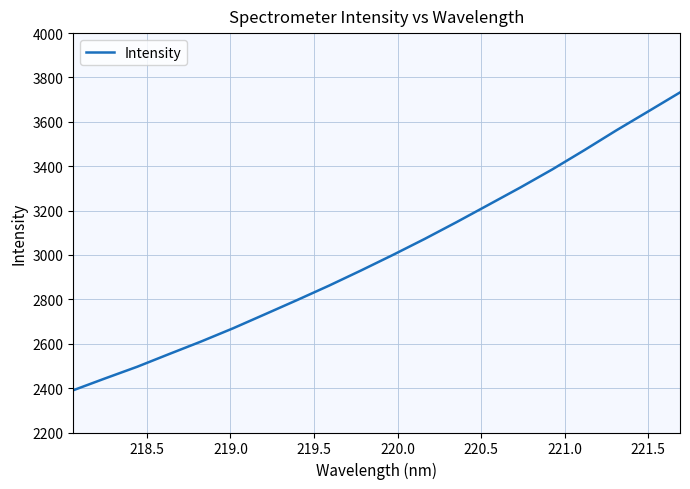

What is the smallest value displayed?

2390.5